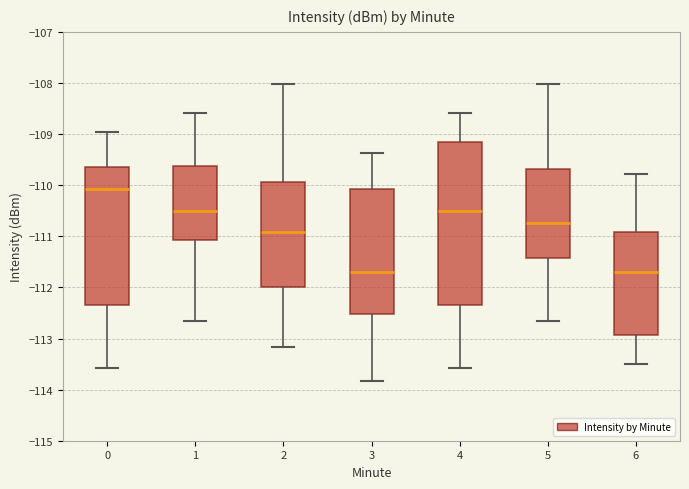

Reading left to right, read every box against the y-axis: the position of its median line, the range the box covers, and the ends of its whiskers. The values are not printed on the chart, so give them approximately, as read against the axis.

0: median -110.1, box -112.3 to -109.6, whiskers -113.6 to -109.0
1: median -110.5, box -111.1 to -109.6, whiskers -112.7 to -108.6
2: median -110.9, box -112.0 to -109.9, whiskers -113.2 to -108.0
3: median -111.7, box -112.5 to -110.1, whiskers -113.8 to -109.4
4: median -110.5, box -112.3 to -109.2, whiskers -113.6 to -108.6
5: median -110.7, box -111.4 to -109.7, whiskers -112.7 to -108.0
6: median -111.7, box -112.9 to -110.9, whiskers -113.5 to -109.8